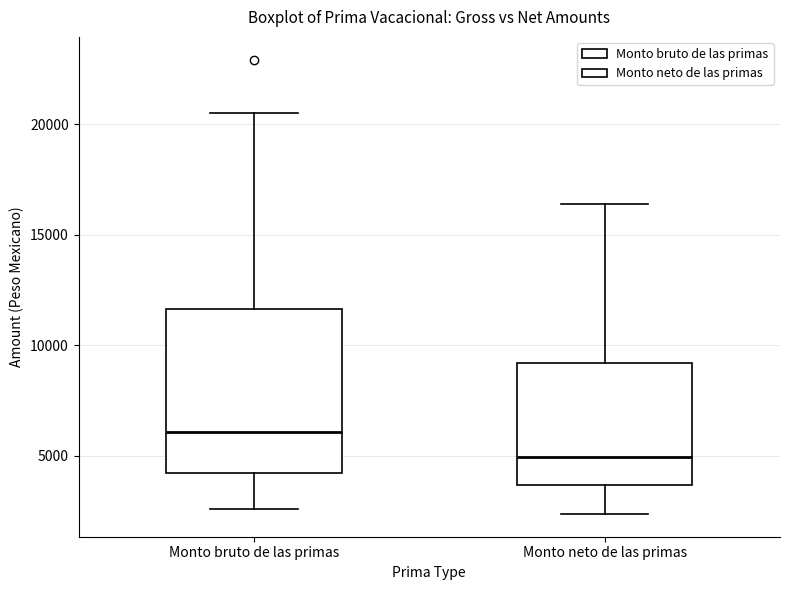

Where is the upper edge of the box for Monto bruto de las primas on the y-axis? The values are not printed on the chart, so give them approximately, as read against the axis.

11500